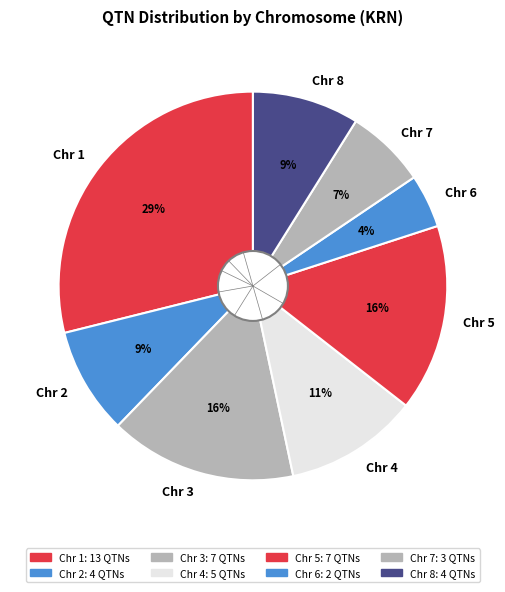

Do Chr 8 and Chr 2 together represent more than half of the pie?

No